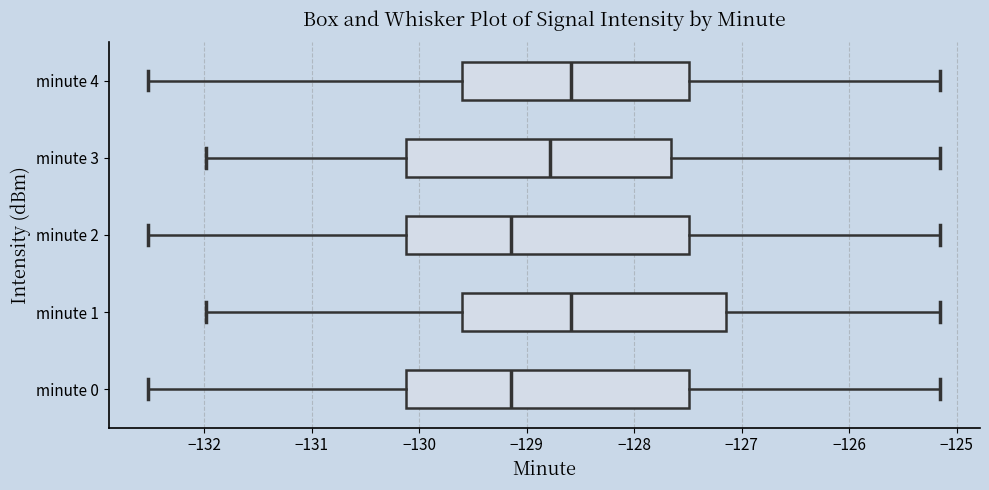

Where does the left whisker of the box for minute 0 end on the x-axis? The values are not printed on the chart, so give them approximately, as read against the axis.

-132.5